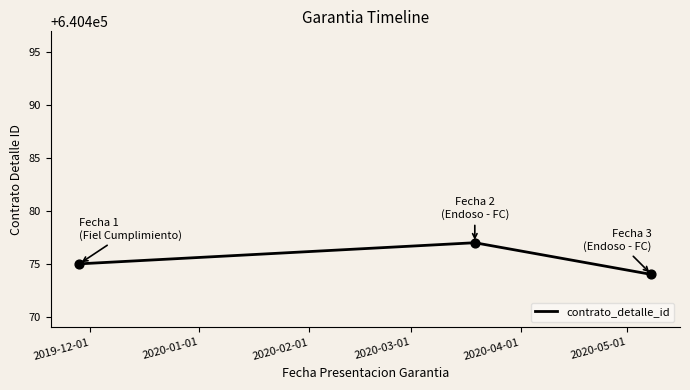

What is the smallest value displayed?

640474